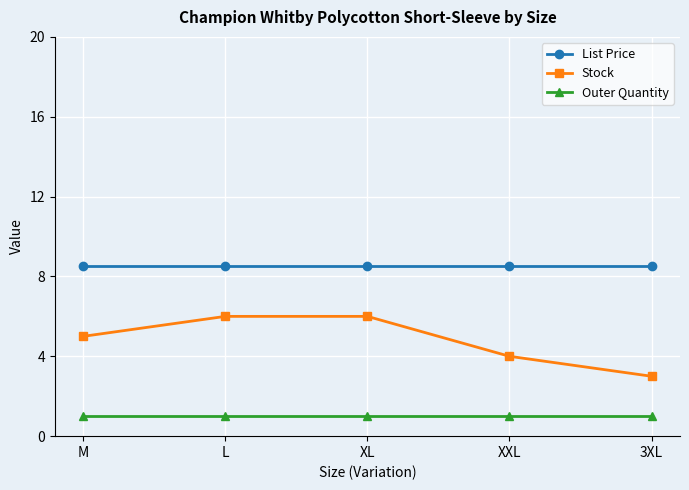

True or false: List Price and Outer Quantity intersect in this chart.

False